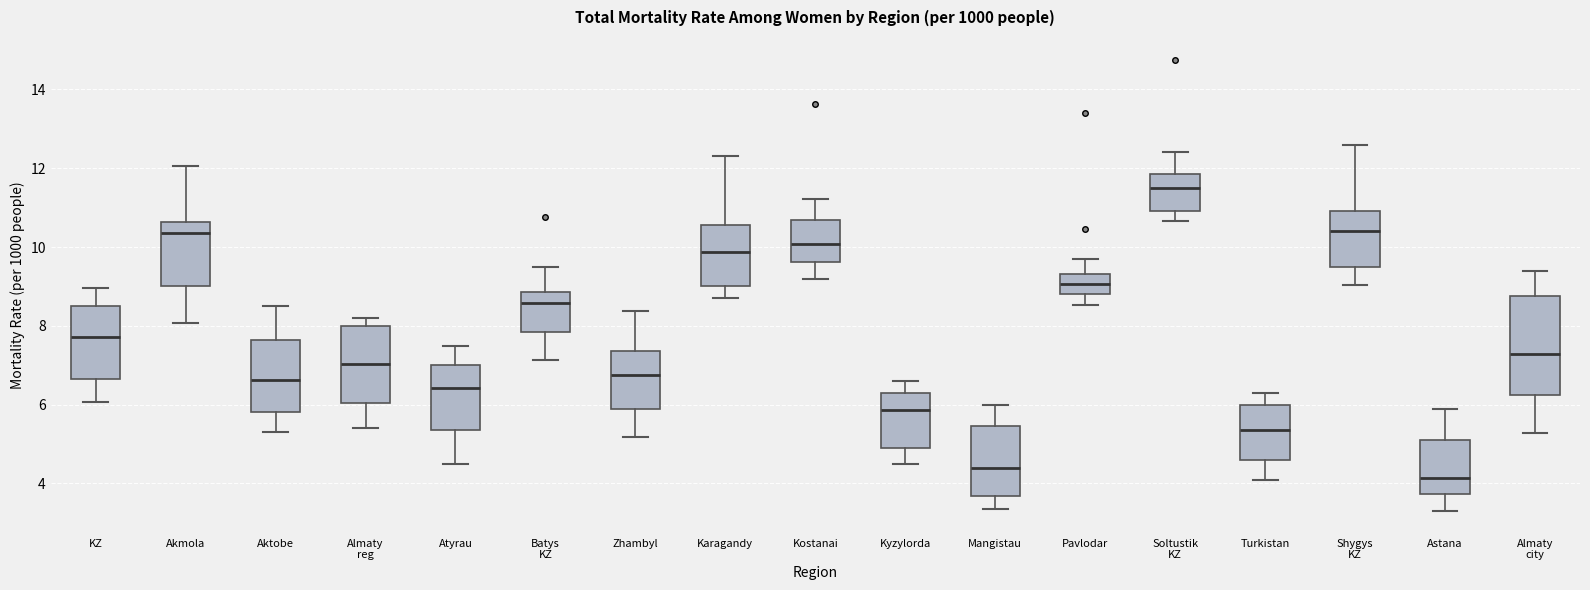

Comparing the boxes themselves (not the whiskers), which one is the tallest?

Almaty city